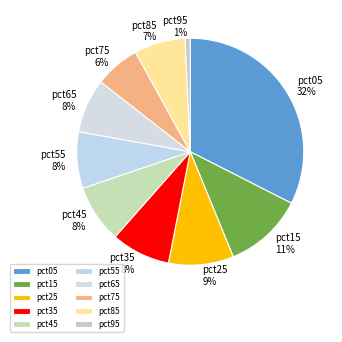

To the nearest percent, what is the difference between the pct55 and pct15 slice percentages?

3%